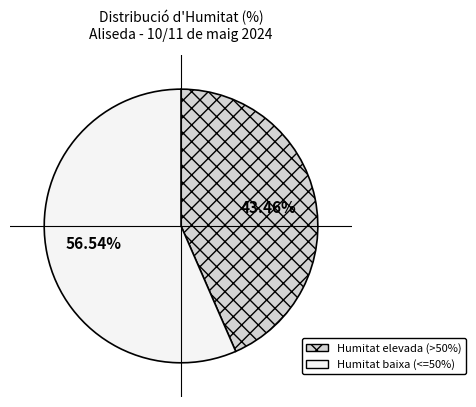

Is there a majority slice in this chart?

Yes